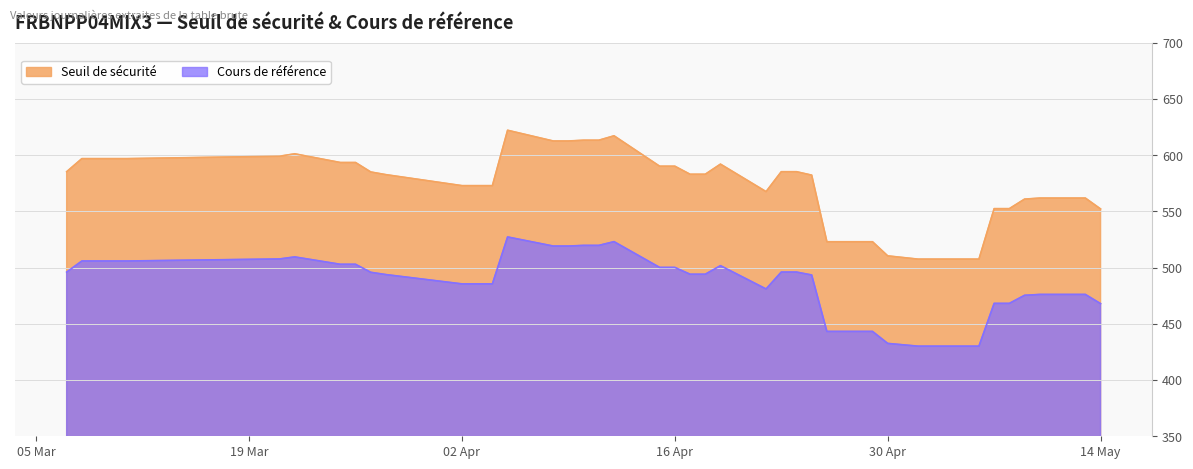

List the labels in order of Cours de référence value, smallest first.

2024-05-06, 2024-05-03, 2024-05-02, 2024-04-30, 2024-04-29, 2024-04-26, 2024-05-14, 2024-05-08, 2024-05-07, 2024-05-09, 2024-05-13, 2024-05-10, 2024-04-22, 2024-04-04, 2024-04-03, 2024-04-02, 2024-04-25, 2024-03-28, 2024-04-18, 2024-04-17, 2024-03-27, 2024-03-07, 2024-04-24, 2024-04-23, 2024-04-16, 2024-04-15, 2024-04-19, 2024-03-26, 2024-03-25, 2024-03-11, 2024-03-08, 2024-03-21, 2024-03-22, 2024-04-09, 2024-04-08, 2024-04-11, 2024-04-10, 2024-04-12, 2024-04-05